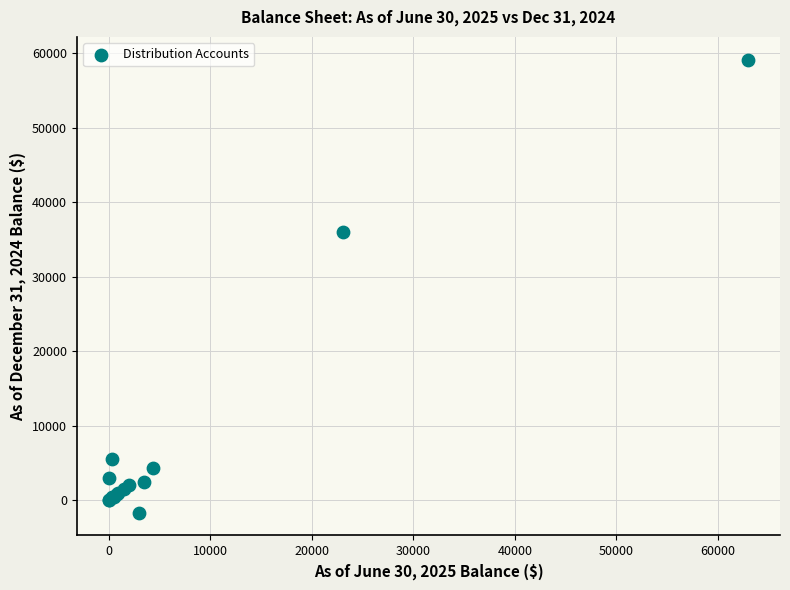

What Y value in the scatter plot is closest to 28742?

36024.0